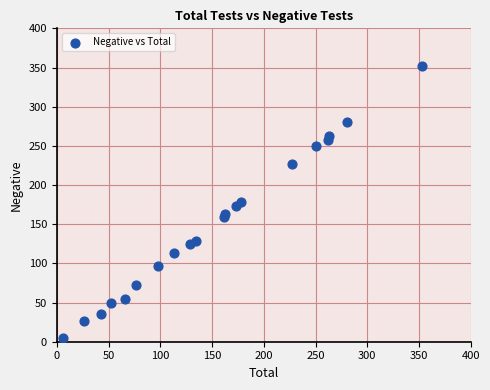

What is the range of Y values (max minus min)?

347